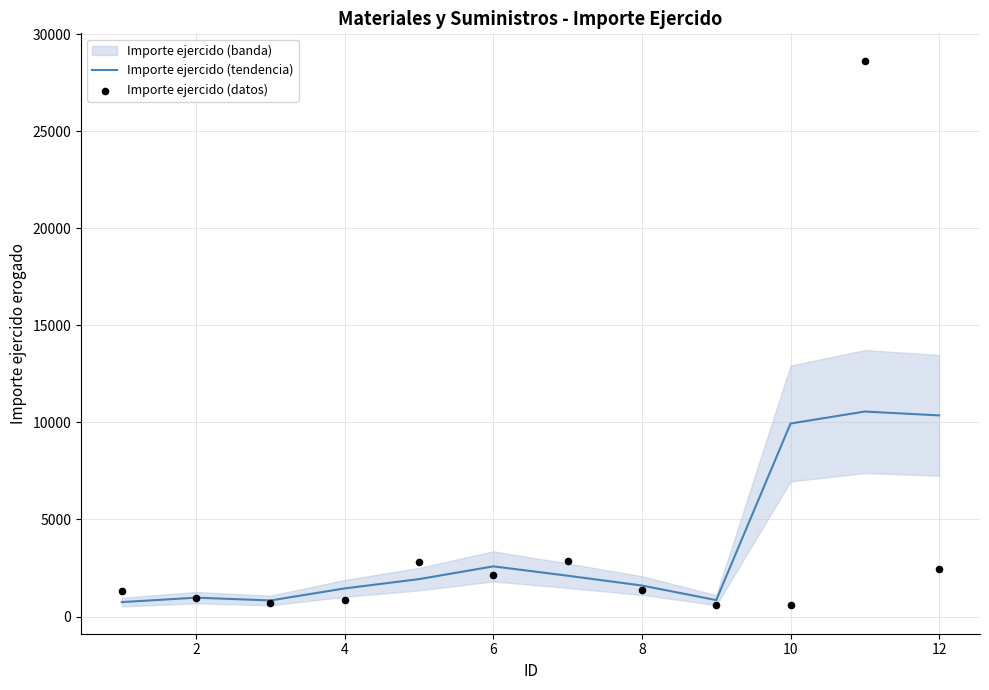

Which series has the largest total across all categories?

Importe ejercido (datos)